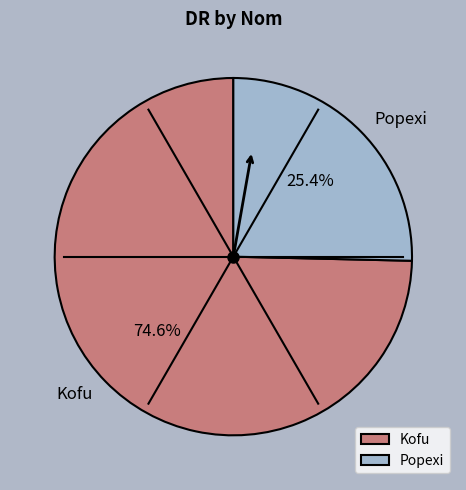

Rank the categories by value from lowest to highest.

Popexi, Kofu